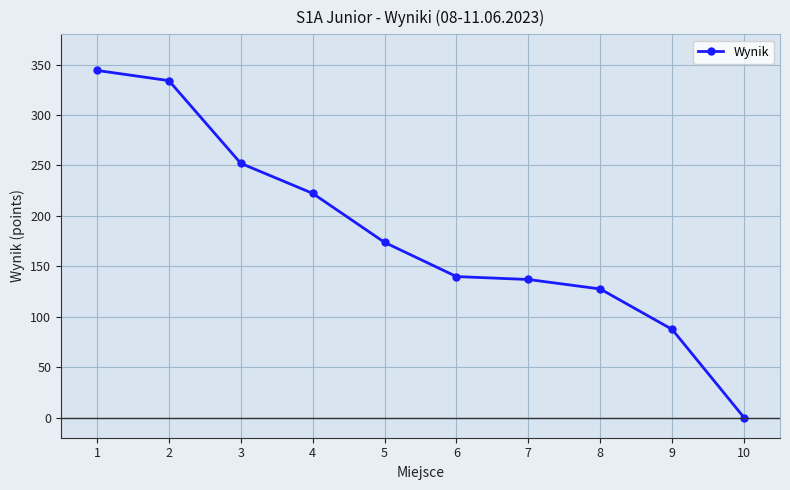

Between 9 and 8, which is larger?

8